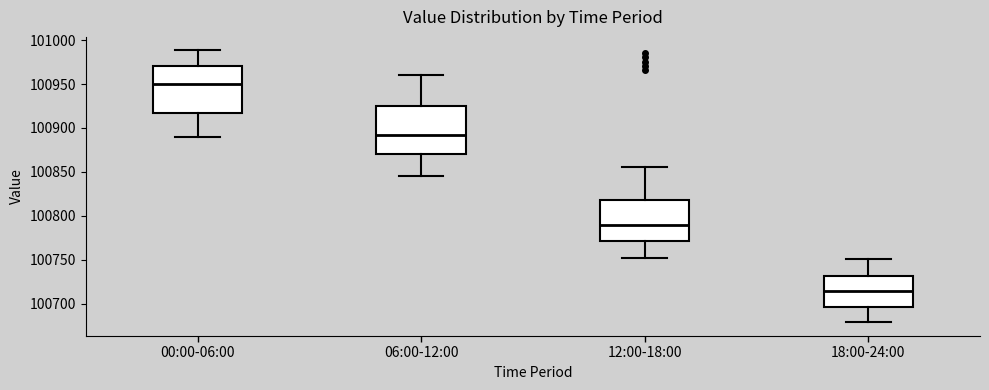

Reading left to right, transcribe this box plot: for each box, give where its median line is, the range the box spans, and where its two whiskers end, as read against the y-axis. The values are not printed on the chart, so give them approximately, as read against the axis.

00:00-06:00: median 100950, box 100915 to 100970, whiskers 100890 to 100990
06:00-12:00: median 100890, box 100870 to 100925, whiskers 100845 to 100960
12:00-18:00: median 100790, box 100770 to 100820, whiskers 100750 to 100855
18:00-24:00: median 100715, box 100695 to 100730, whiskers 100680 to 100750